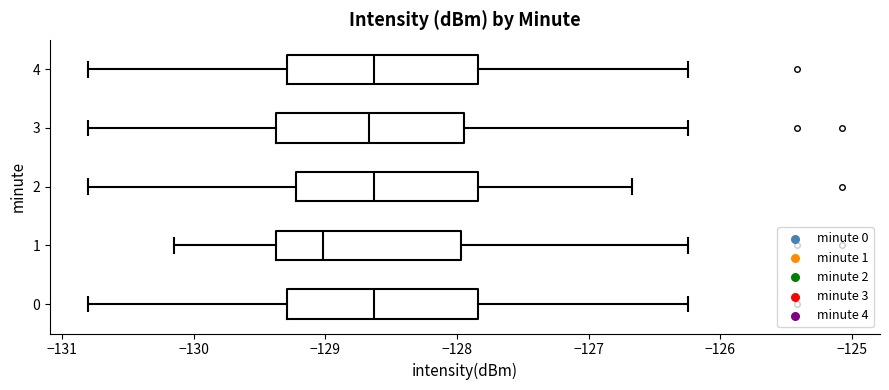

Reading bottom to top, transcribe this box plot: for each box, give where its median line is, the range the box spans, and where its two whiskers end, as read against the x-axis. The values are not printed on the chart, so give them approximately, as read against the axis.

0: median -128.6, box -129.3 to -127.8, whiskers -130.8 to -126.2
1: median -129.0, box -129.4 to -128.0, whiskers -130.2 to -126.2
2: median -128.6, box -129.2 to -127.8, whiskers -130.8 to -126.7
3: median -128.7, box -129.4 to -127.9, whiskers -130.8 to -126.2
4: median -128.6, box -129.3 to -127.8, whiskers -130.8 to -126.2